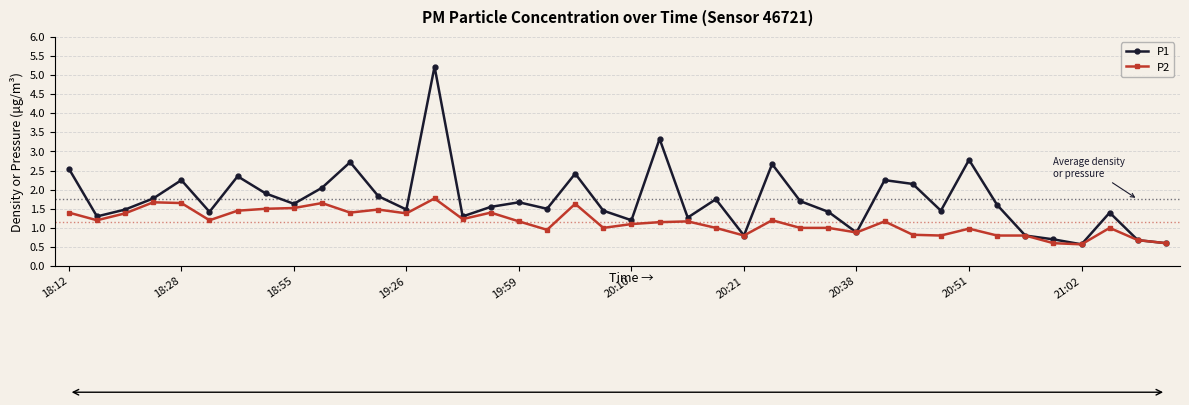

List the series in order of their peak value, lowest first.

P2, P1